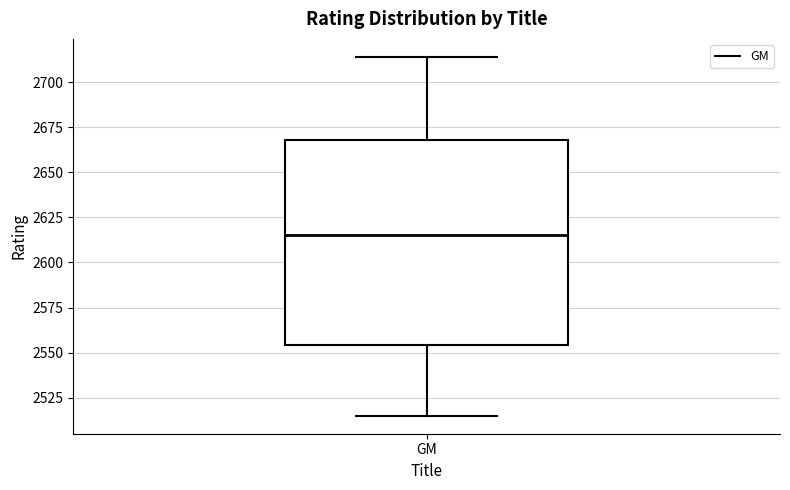

Where is the lower edge of the box for GM on the y-axis? The values are not printed on the chart, so give them approximately, as read against the axis.

2555